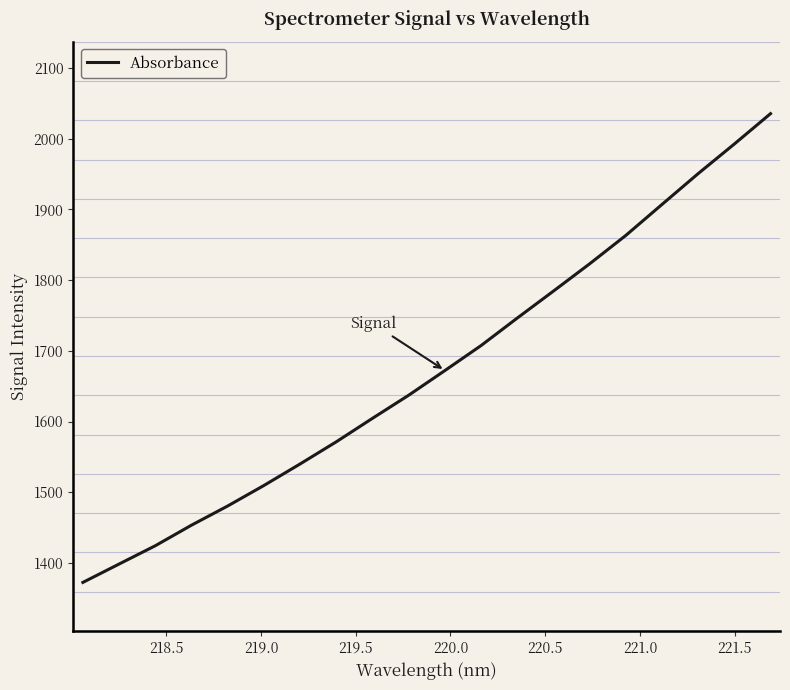

What is the difference between the maximum and minimum values?

662.7